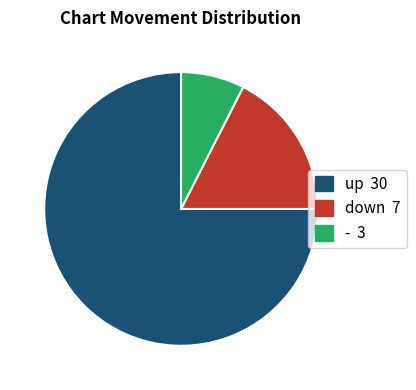

What is the smallest slice in the pie chart?

-